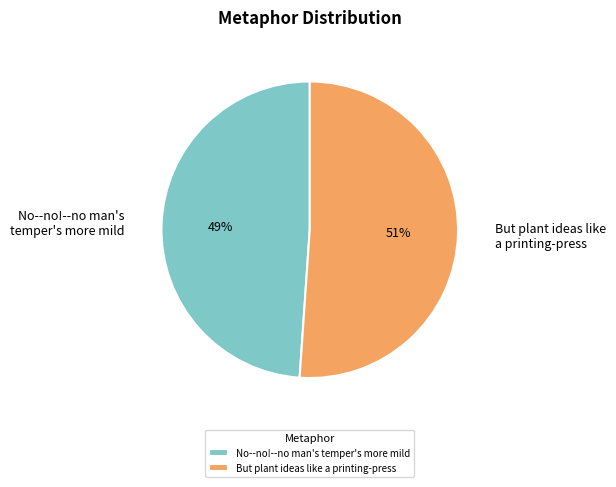

Combined, do No--no!--no man's temper's more mild and But plant ideas like a printing-press account for over 50%?

Yes